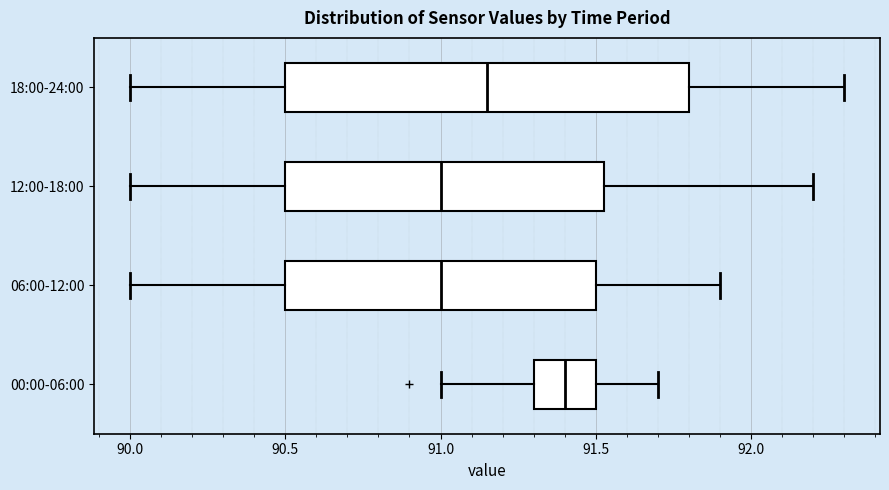

Where does the right whisker of the box for 18:00-24:00 end on the x-axis? The values are not printed on the chart, so give them approximately, as read against the axis.

92.30